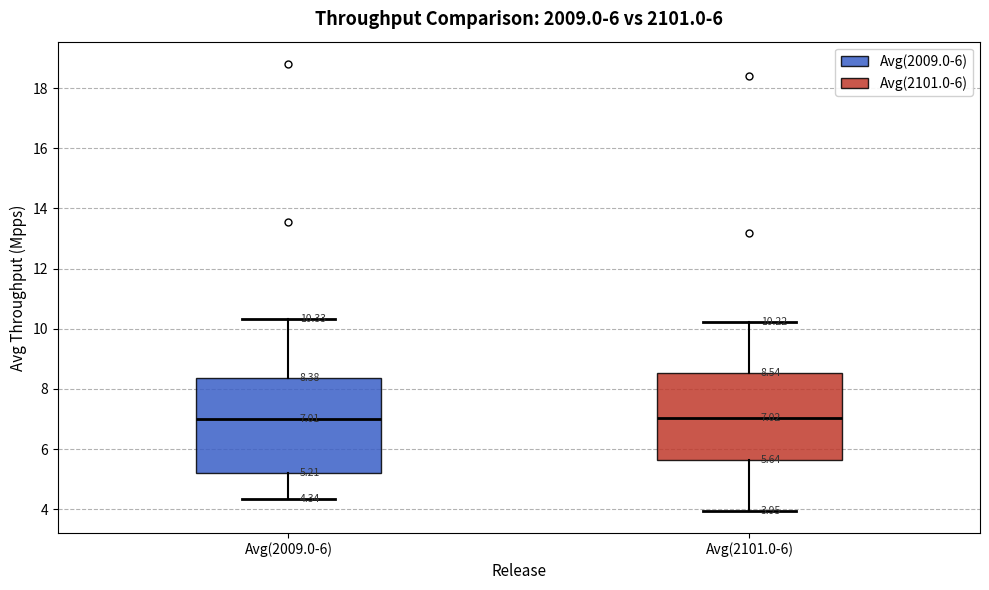

Comparing the boxes themselves (not the whiskers), which one is the tallest?

Avg(2009.0-6)